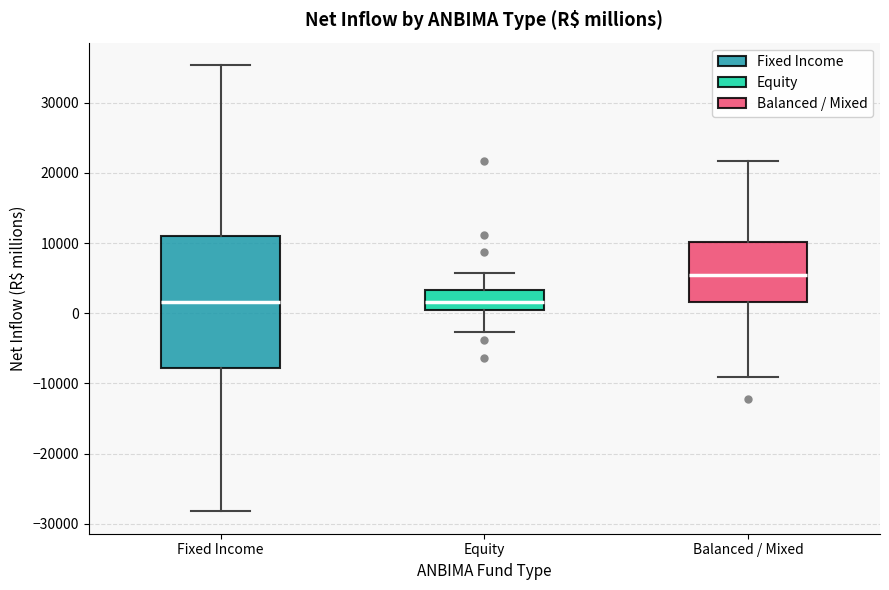

Where is the lower edge of the box for Fixed Income on the y-axis? The values are not printed on the chart, so give them approximately, as read against the axis.

-8000